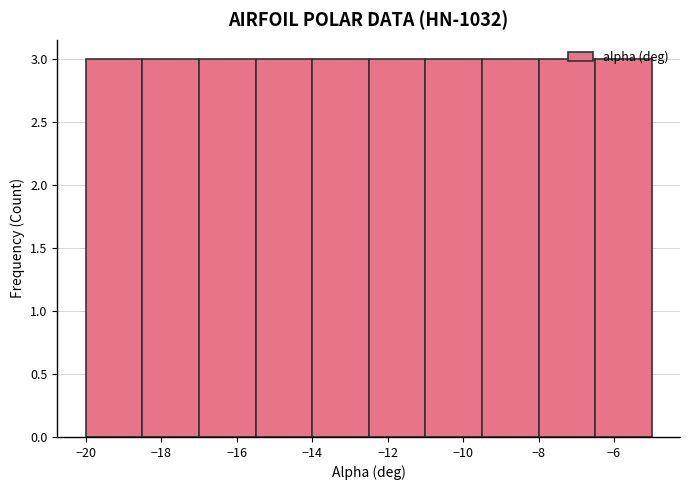

How tall is the bar that spans -8.0 to -6.5 on the x-axis? Neither the bar edges nor the heights are printed on the chart, so give them approximately, as read against the axes.

3